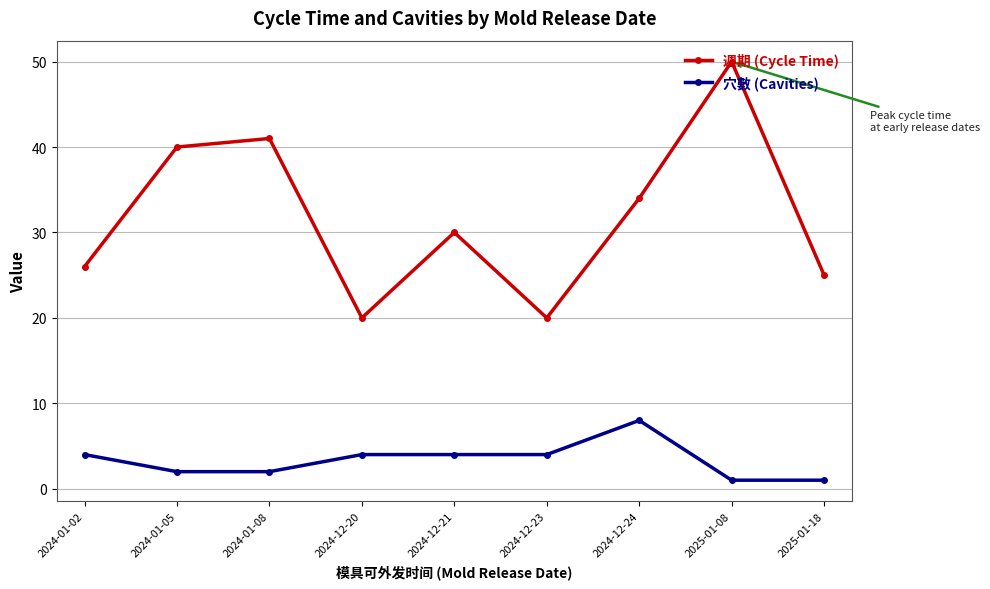

What is the smallest value displayed?

1